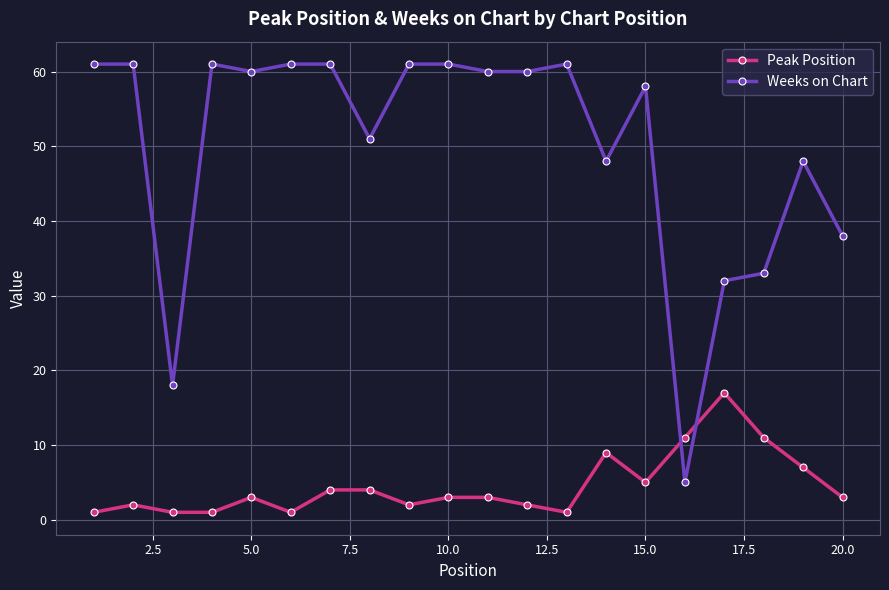

What is the average value of the Peak Position series?

5